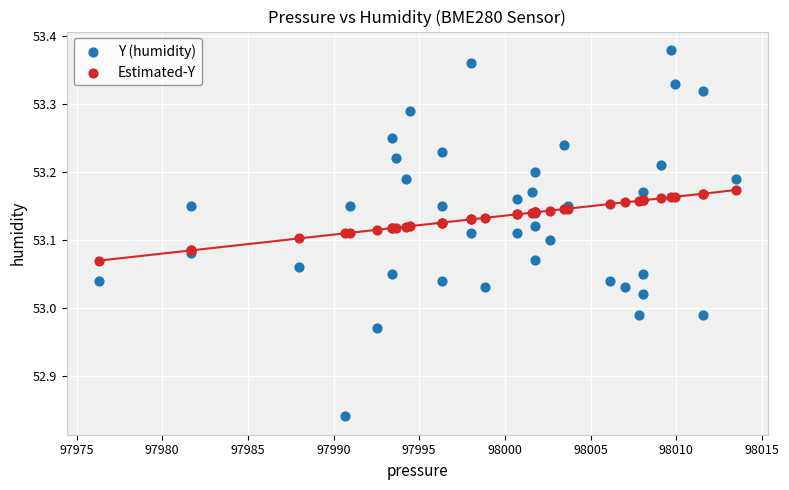

Which series has the widest spread of Y values?

Y (humidity)